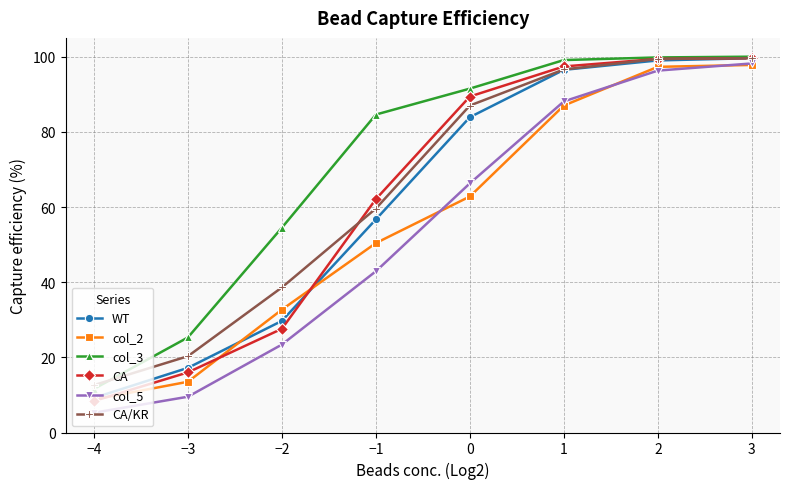

What position from the left is −2?

3